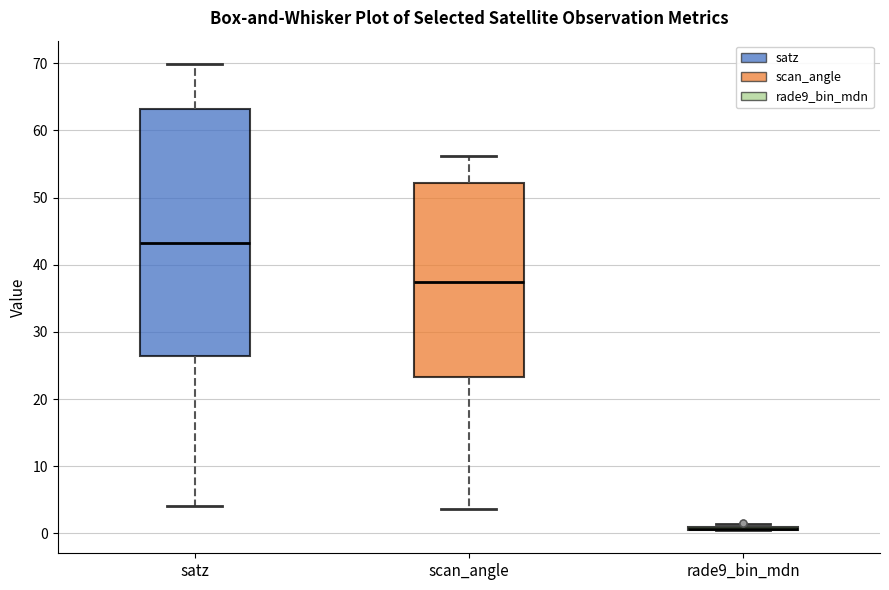

Comparing the boxes themselves (not the whiskers), which one is the tallest?

satz